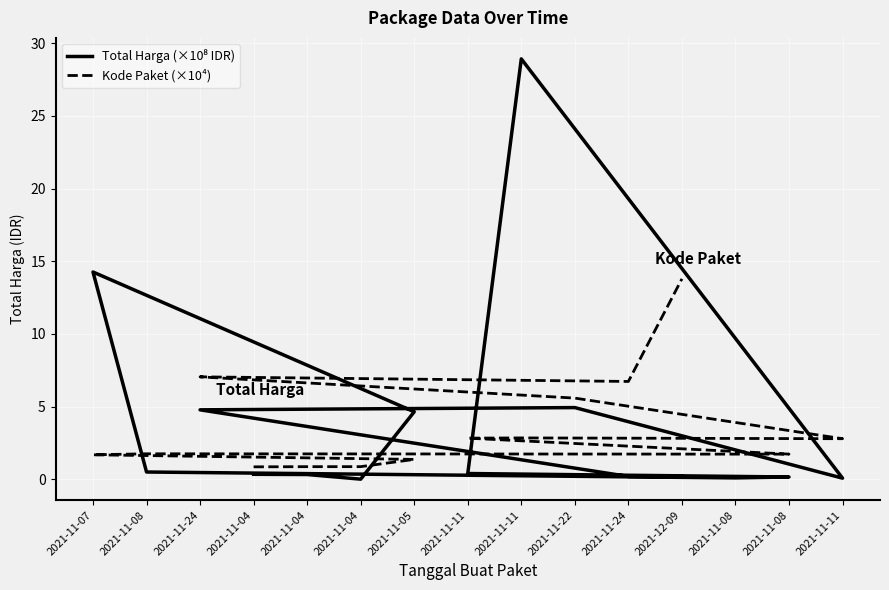

List the series in order of their overall mean, highest first.

Total Harga (×10⁸ IDR), Kode Paket (×10⁴)